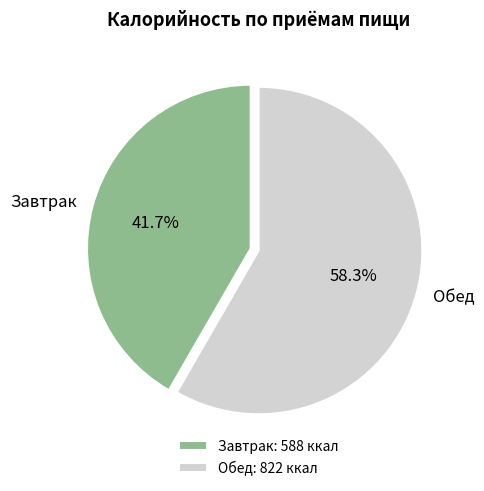

Which has a higher value, Обед or Завтрак?

Обед